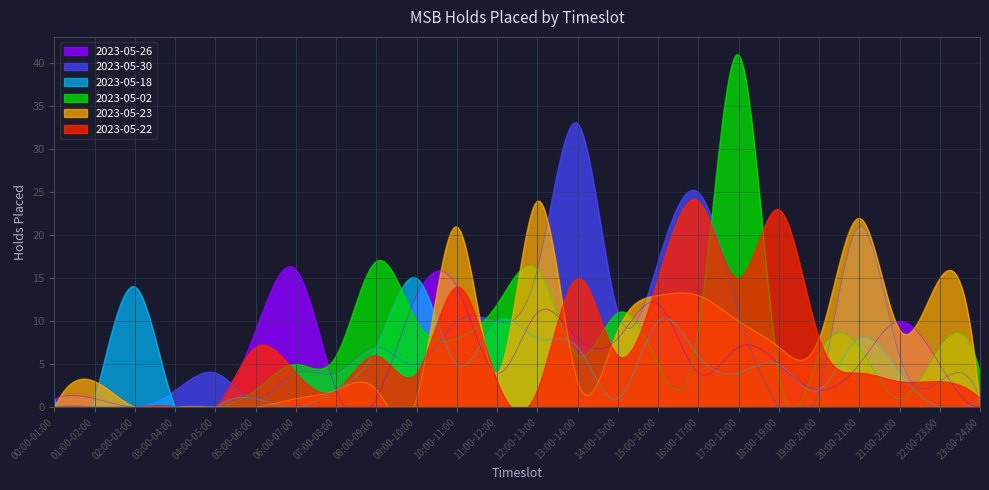

At which label does 2023-05-30 first exceed 5?

08:00-09:00